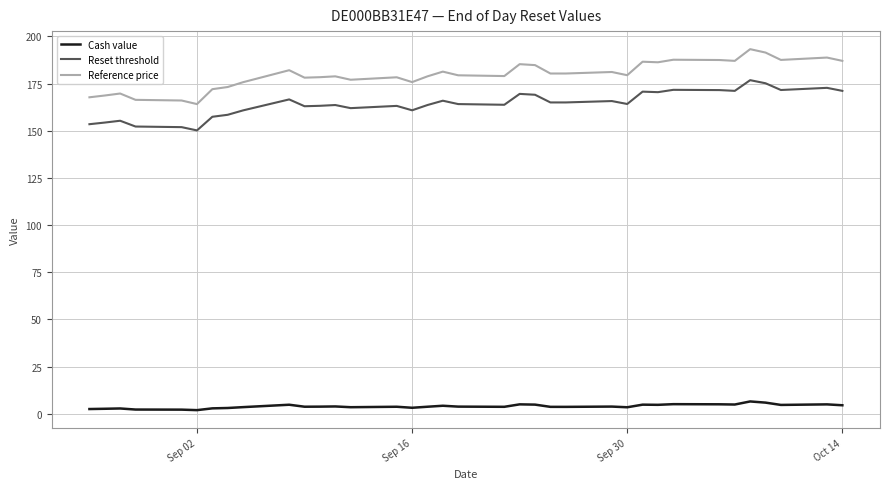

What is the maximum value for Cash value?

6.6